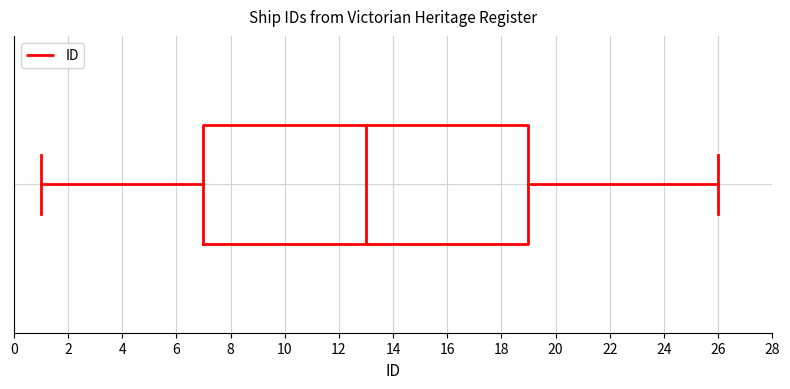

Transcribe this box plot: give where the median line is, the range the box spans, and where the two whiskers end, as read against the x-axis. The values are not printed on the chart, so give them approximately, as read against the axis.

median 13, box 7 to 19, whiskers 1 to 26